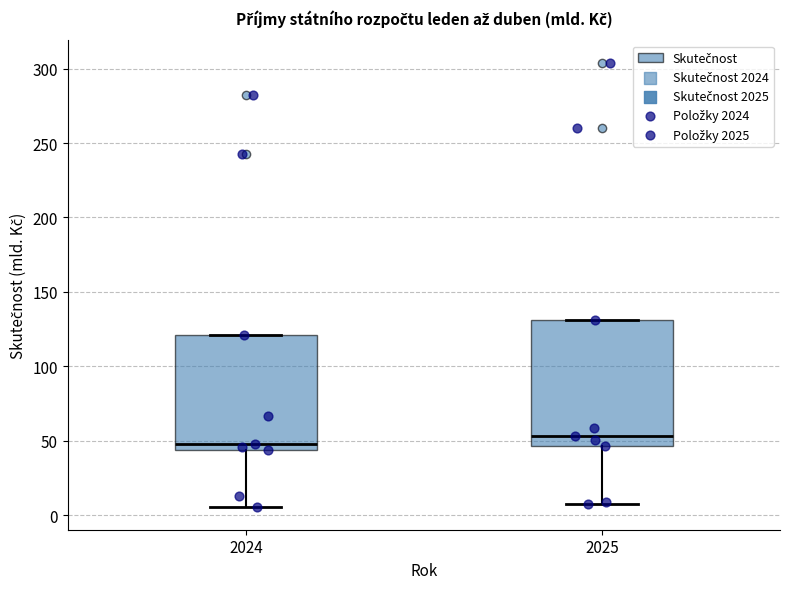

Where is the lower edge of the box at x = 2025 on the y-axis? The values are not printed on the chart, so give them approximately, as read against the axis.

45